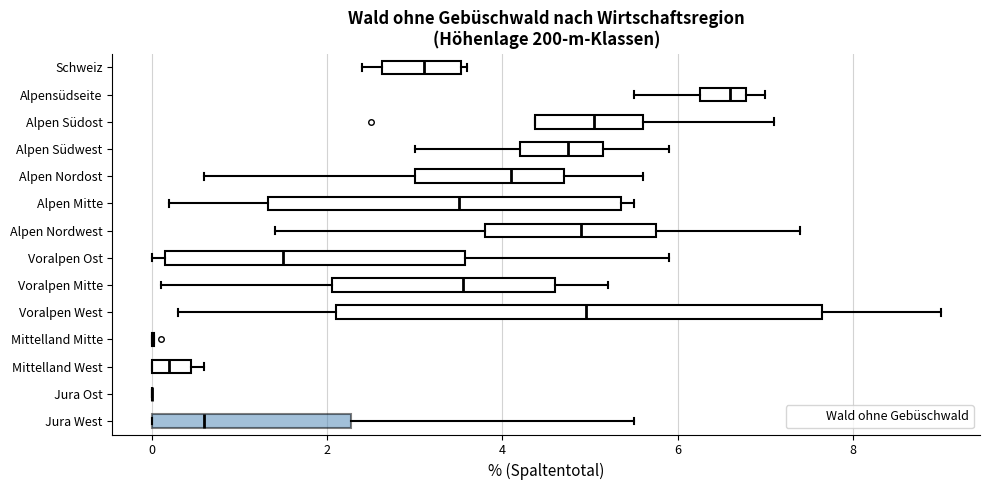

Reading bottom to top, transcribe this box plot: for each box, give where its median line is, the range the box spans, and where its two whiskers end, as read against the x-axis. The values are not printed on the chart, so give them approximately, as read against the axis.

Jura West: median 0.6, box 0.0 to 2.2, whiskers 0.0 to 5.6
Jura Ost: box collapsed to a line at 0.0, whiskers 0.0 to 0.0
Mittelland West: median 0.2, box 0.0 to 0.4, whiskers 0.0 to 0.6
Mittelland Mitte: box collapsed to a line at 0.0, whiskers 0.0 to 0.0
Voralpen West: median 5.0, box 2.2 to 7.6, whiskers 0.4 to 9.0
Voralpen Mitte: median 3.6, box 2.0 to 4.6, whiskers 0.2 to 5.2
Voralpen Ost: median 1.6, box 0.2 to 3.6, whiskers 0.0 to 6.0
Alpen Nordwest: median 5.0, box 3.8 to 5.8, whiskers 1.4 to 7.4
Alpen Mitte: median 3.6, box 1.4 to 5.4, whiskers 0.2 to 5.6
Alpen Nordost: median 4.2, box 3.0 to 4.8, whiskers 0.6 to 5.6
Alpen Südwest: median 4.8, box 4.2 to 5.2, whiskers 3.0 to 6.0
Alpen Südost: median 5.0, box 4.4 to 5.6, whiskers 4.4 to 7.2
Alpensüdseite: median 6.6, box 6.2 to 6.8, whiskers 5.6 to 7.0
Schweiz: median 3.2, box 2.6 to 3.6, whiskers 2.4 to 3.6 (just right of the box's right edge)